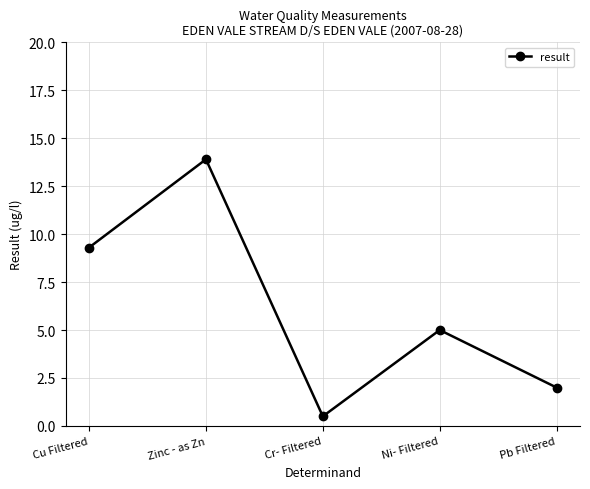

What is the minimum value shown in the chart?

0.5